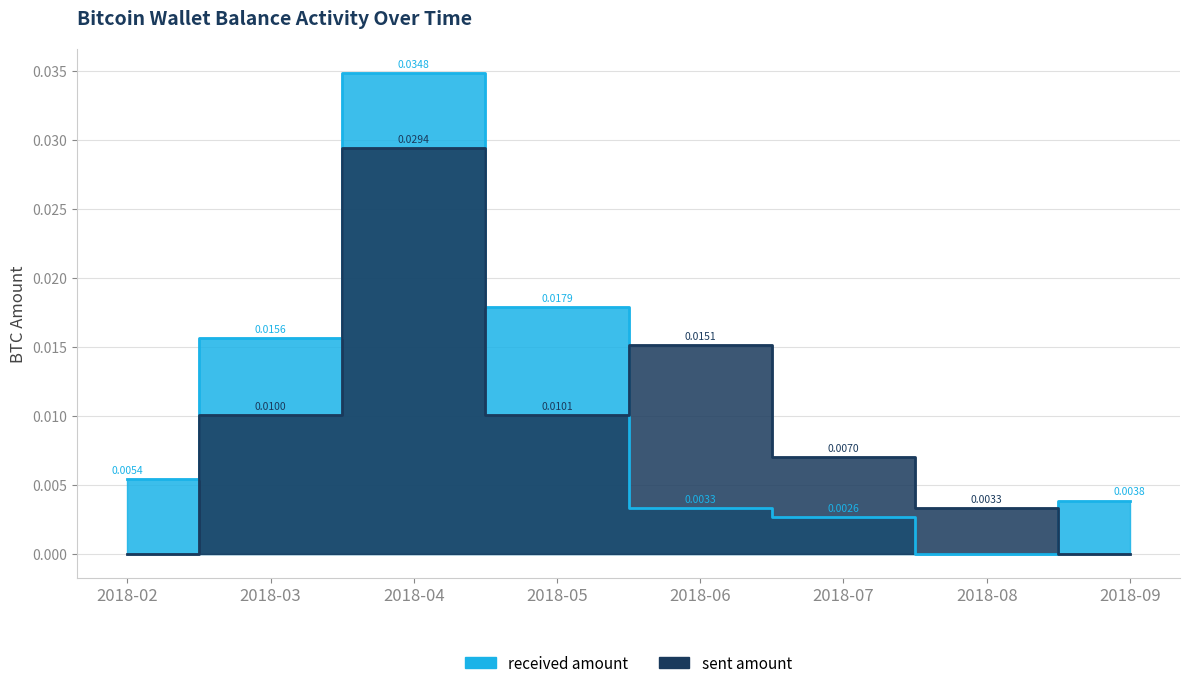

At which category does sent amount reach its first local peak?

2018-04